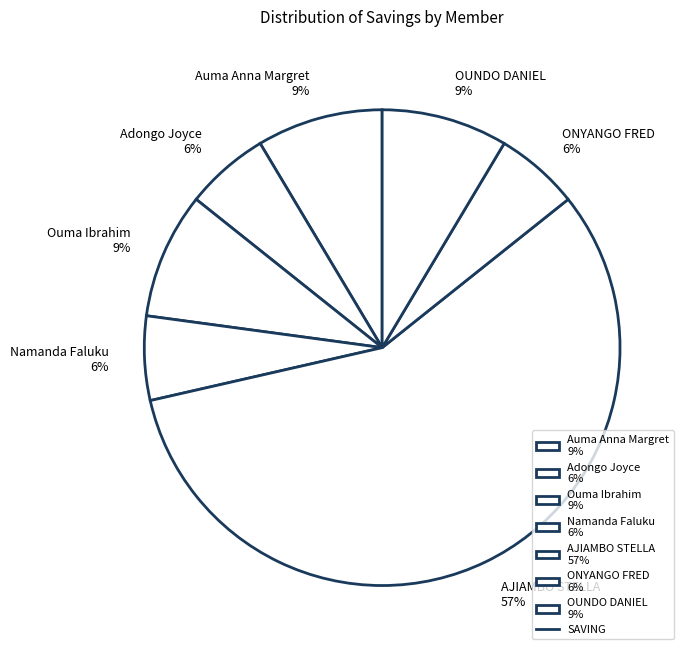

Is Adongo Joyce the majority of the pie?

No